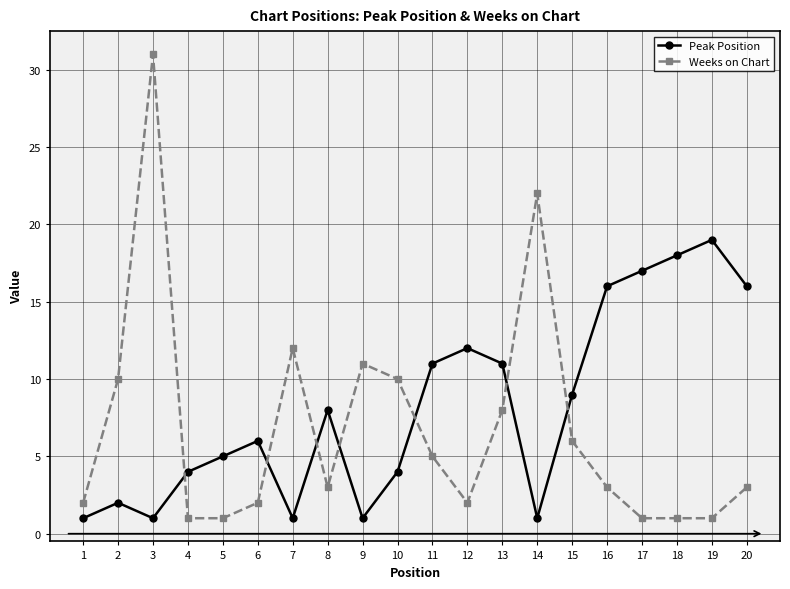

Which series has the largest total across all categories?

Peak Position